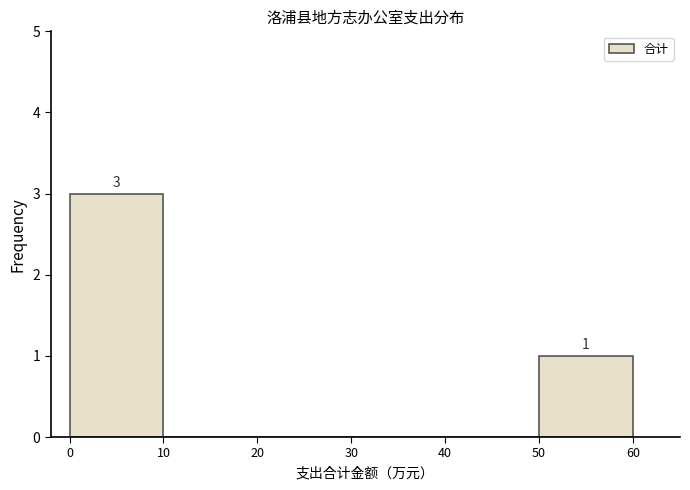

Over which range of the x-axis is the bar tallest?

0 to 10